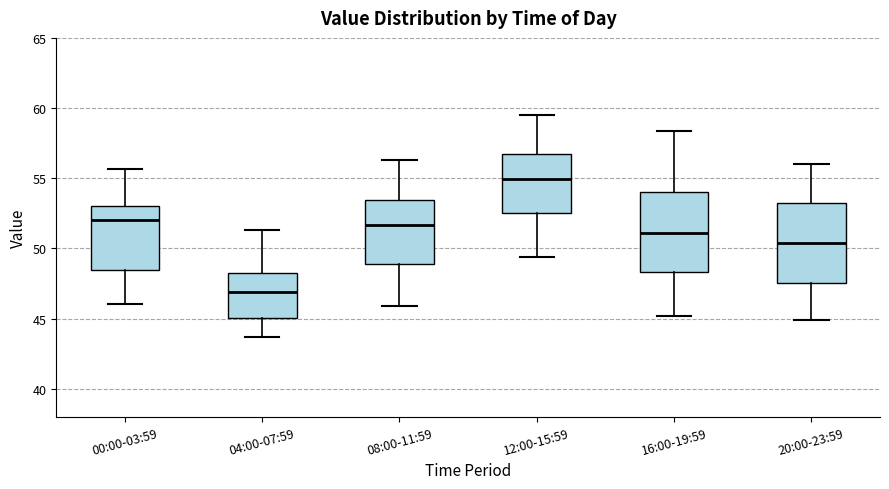

Reading left to right, transcribe this box plot: for each box, give where its median line is, the range the box spans, and where its two whiskers end, as read against the y-axis. The values are not printed on the chart, so give them approximately, as read against the axis.

00:00-03:59: median 52.0, box 48.5 to 53.0, whiskers 46.0 to 55.5
04:00-07:59: median 47.0, box 45.0 to 48.5, whiskers 43.5 to 51.5
08:00-11:59: median 51.5, box 49.0 to 53.5, whiskers 46.0 to 56.5
12:00-15:59: median 55.0, box 52.5 to 57.0, whiskers 49.5 to 59.5
16:00-19:59: median 51.0, box 48.5 to 54.0, whiskers 45.0 to 58.5
20:00-23:59: median 50.5, box 47.5 to 53.0, whiskers 45.0 to 56.0